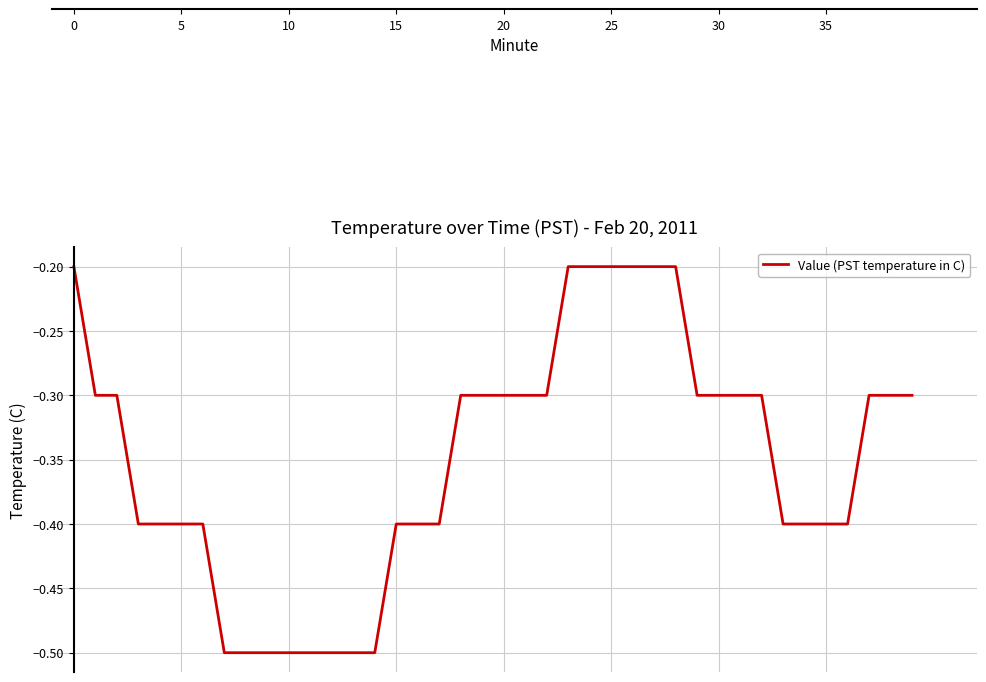

Reading left to right, what are all the values shown in this chart?

-0.2	-0.3	-0.3	-0.4	-0.4	-0.4	-0.4	-0.5	-0.5	-0.5	-0.5	-0.5	-0.5	-0.5	-0.5	-0.4	-0.4	-0.4	-0.3	-0.3	-0.3	-0.3	-0.3	-0.2	-0.2	-0.2	-0.2	-0.2	-0.2	-0.3	-0.3	-0.3	-0.3	-0.4	-0.4	-0.4	-0.4	-0.3	-0.3	-0.3